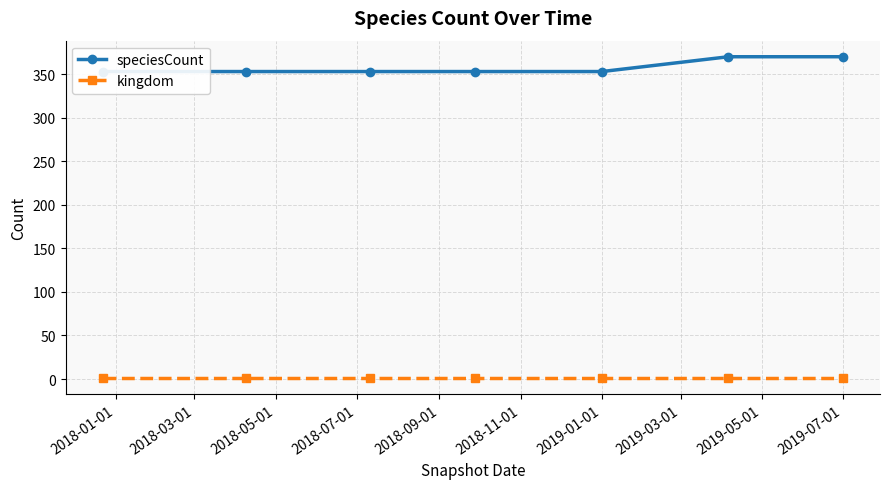

How many lines are shown in the chart?

2